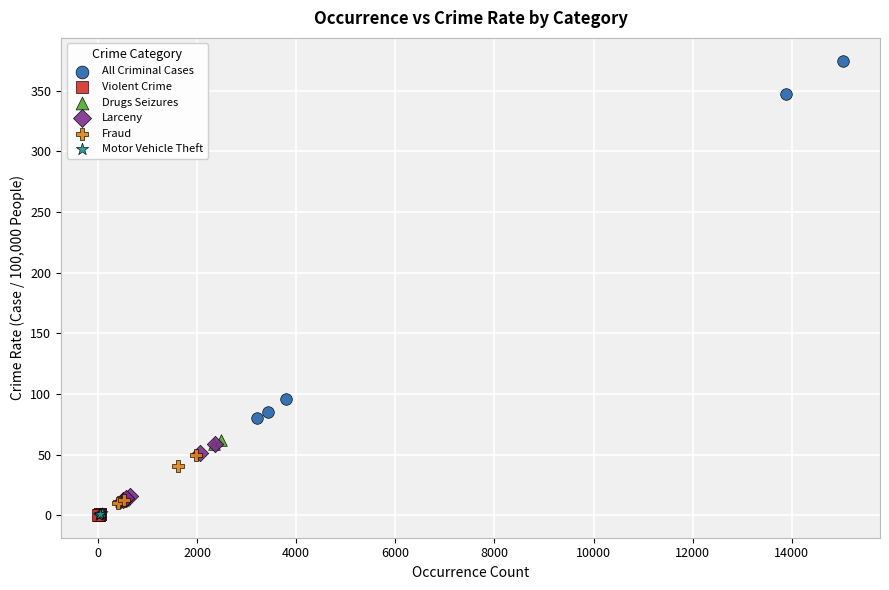

Which series reaches the maximum Y coordinate?

All Criminal Cases